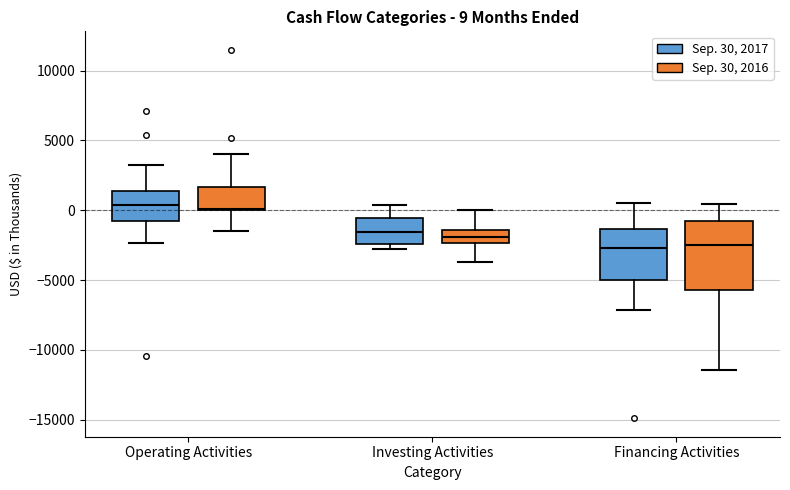

Which box is the tallest, from its lower edge to its upper edge?

Financing Activities (Sep. 30, 2016)